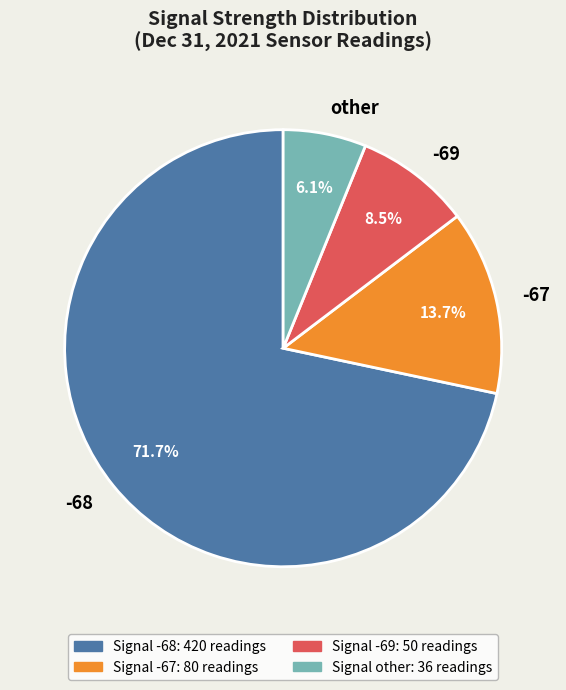

Is the sum of other and -69 greater than half?

No